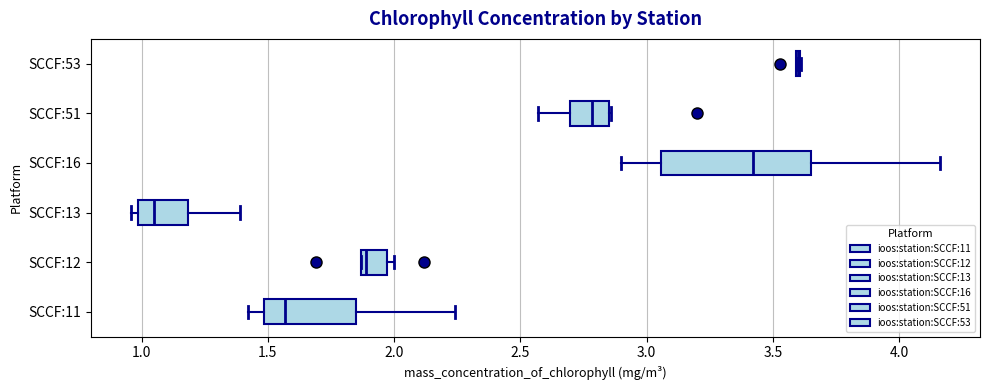

Comparing the boxes themselves (not the whiskers), which one is the widest?

SCCF:16